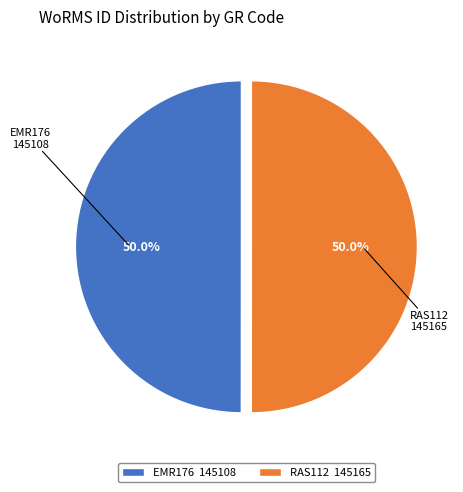

What percentage is NOT represented by EMR176 145108?

50.0%